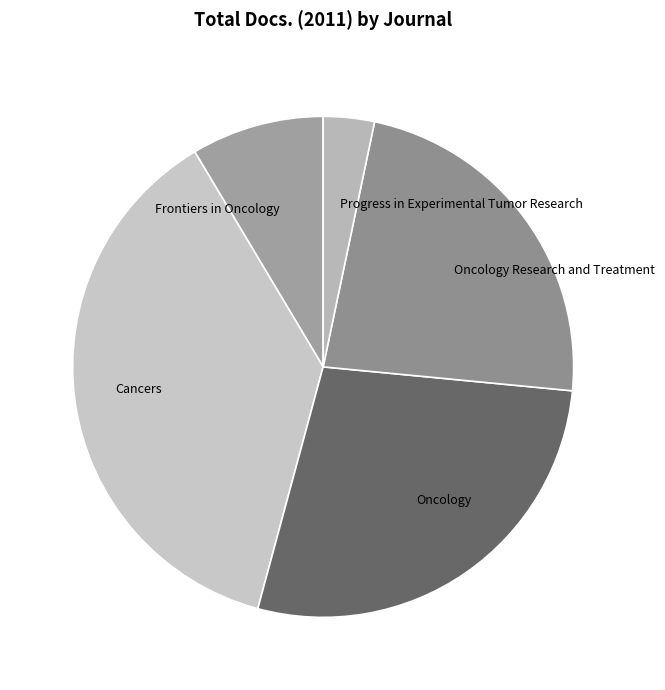

Which slice is the largest?

Cancers